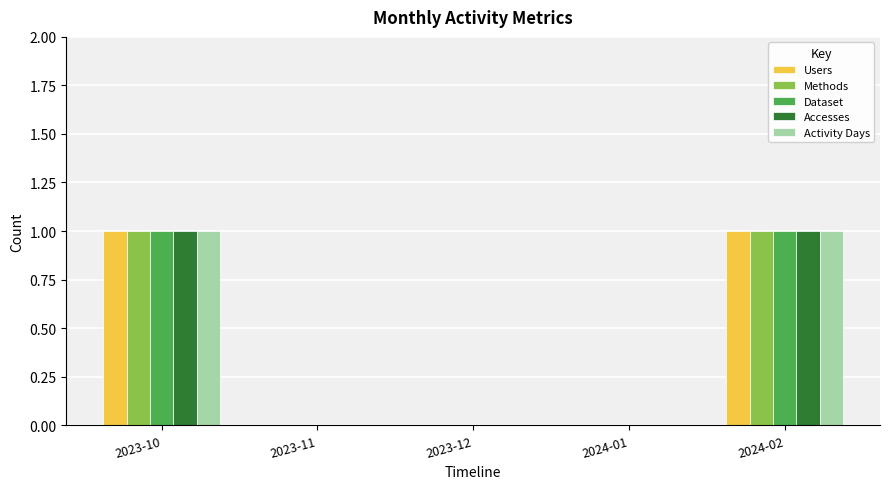

Is the value of Activity Days at 2023-11 greater than the value of Methods at 2024-02?

No